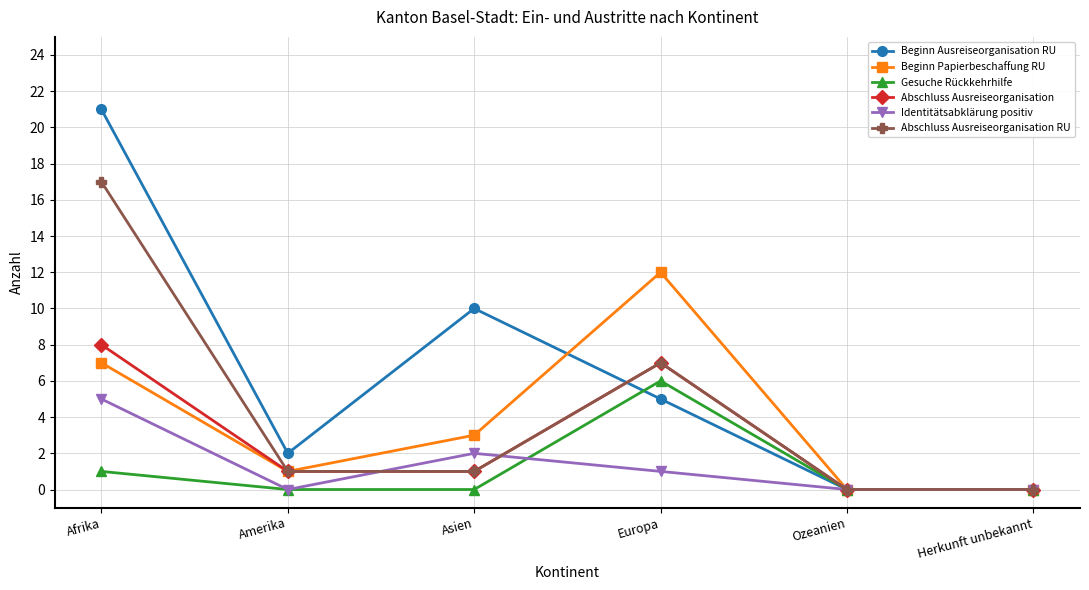

What is the label of the 4th point from the left?

Europa